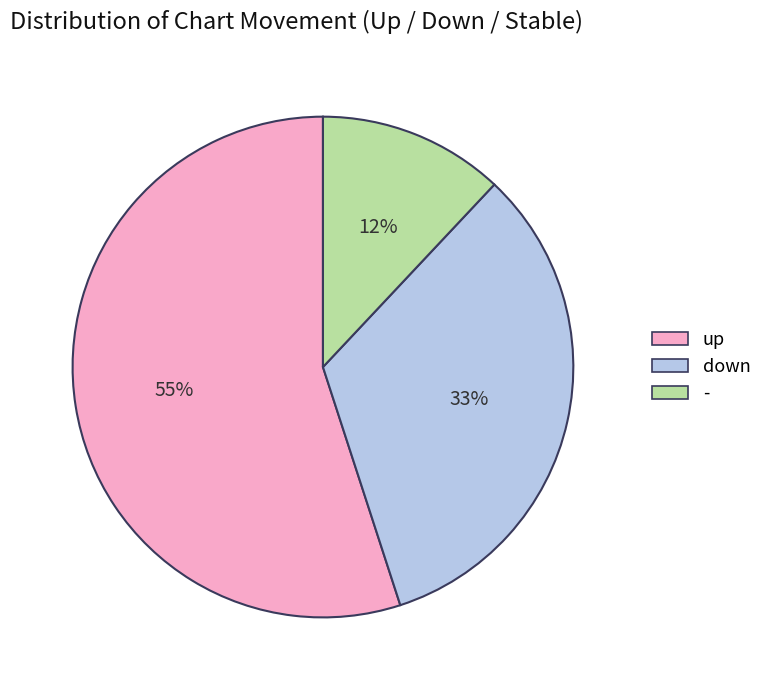

Does up represent more than half of the total?

Yes